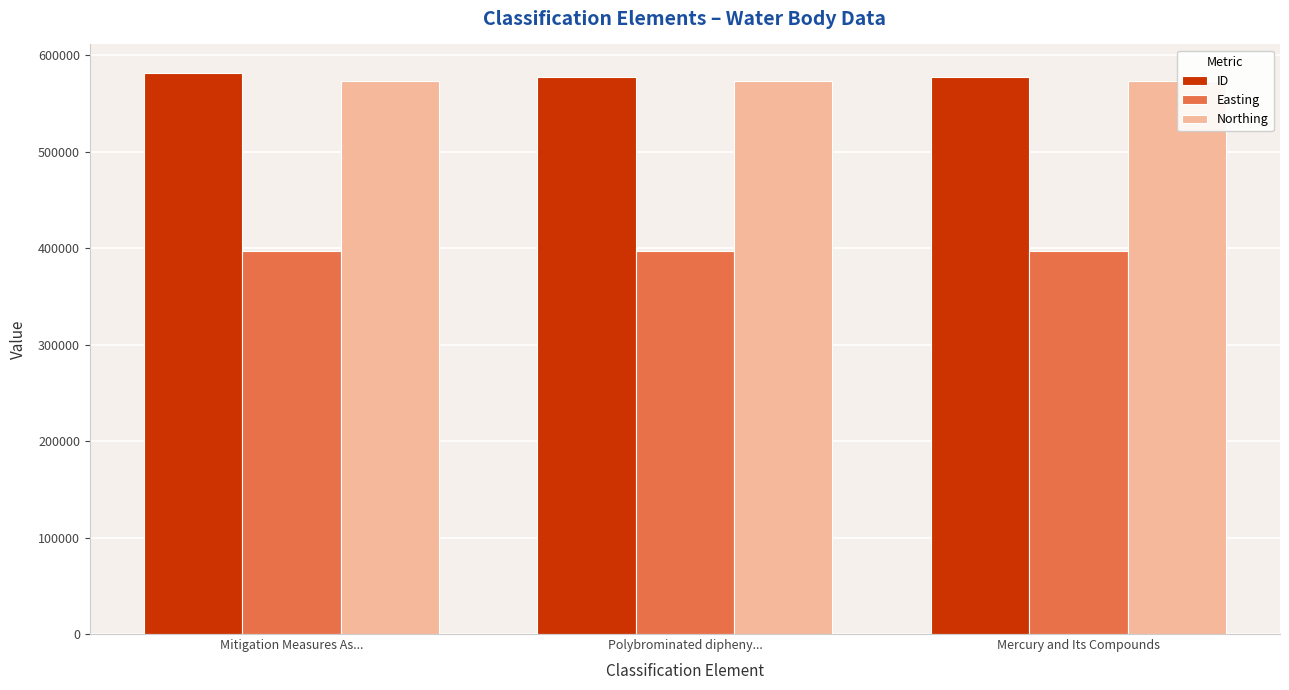

What is the difference between the maximum and second lowest values in the ID series?

4338